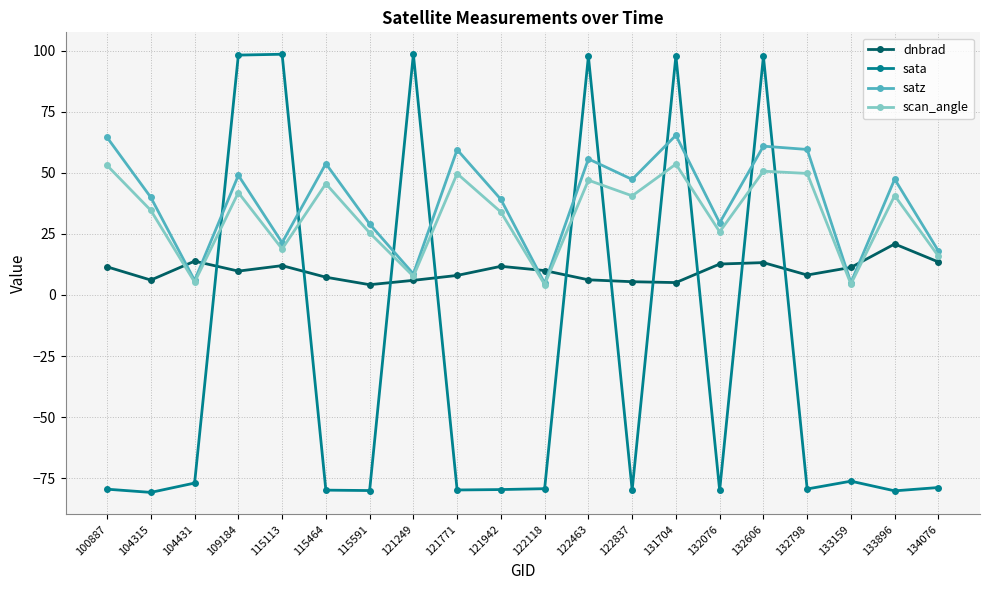

What is the difference between the maximum and second lowest values in the sata series?

178.7